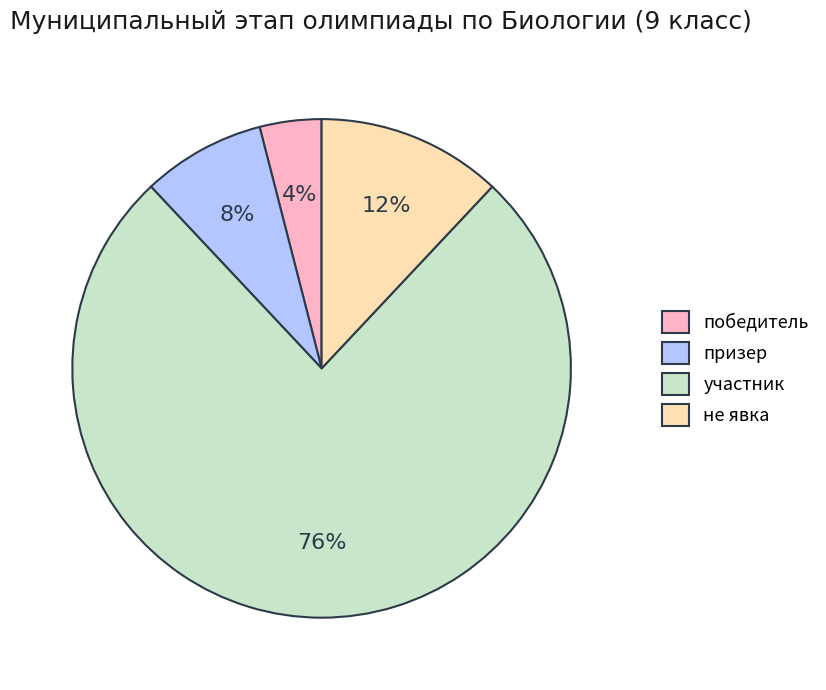

Which slice is the smallest?

победитель